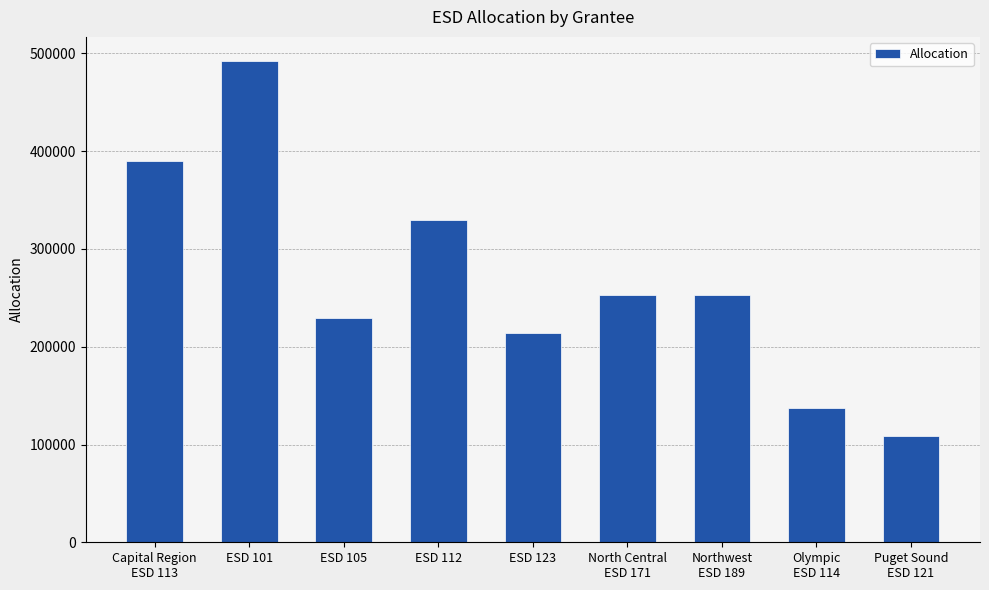

What is the value of the 6th bar from the left?

252716